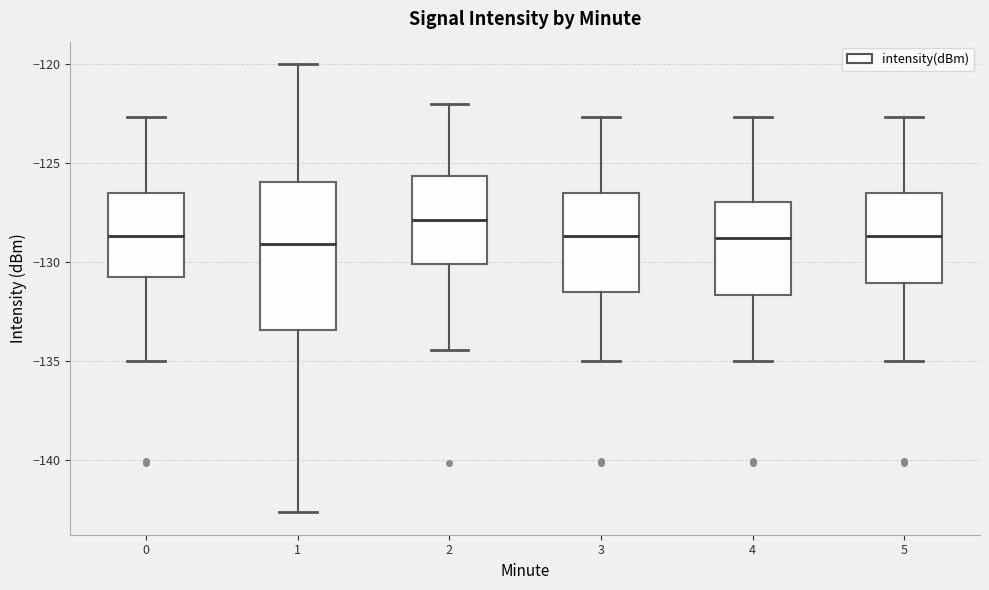

Reading left to right, read every box against the y-axis: the position of its median line, the range the box covers, and the ends of its whiskers. The values are not printed on the chart, so give them approximately, as read against the axis.

0: median -128.5, box -131.0 to -126.5, whiskers -135.0 to -122.5
1: median -129.0, box -133.5 to -126.0, whiskers -142.5 to -120.0
2: median -128.0, box -130.0 to -125.5, whiskers -134.5 to -122.0
3: median -128.5, box -131.5 to -126.5, whiskers -135.0 to -122.5
4: median -129.0, box -131.5 to -127.0, whiskers -135.0 to -122.5
5: median -128.5, box -131.0 to -126.5, whiskers -135.0 to -122.5